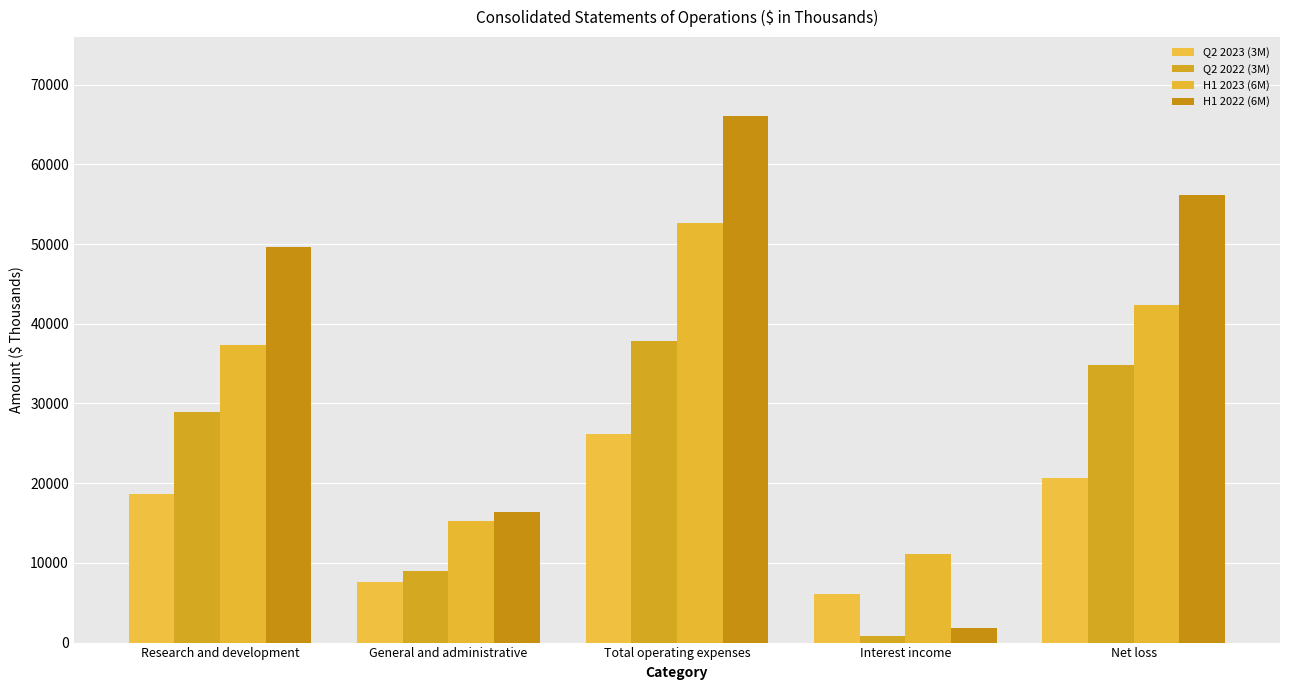

What is the sum of all H1 2022 (6M) values?

190071